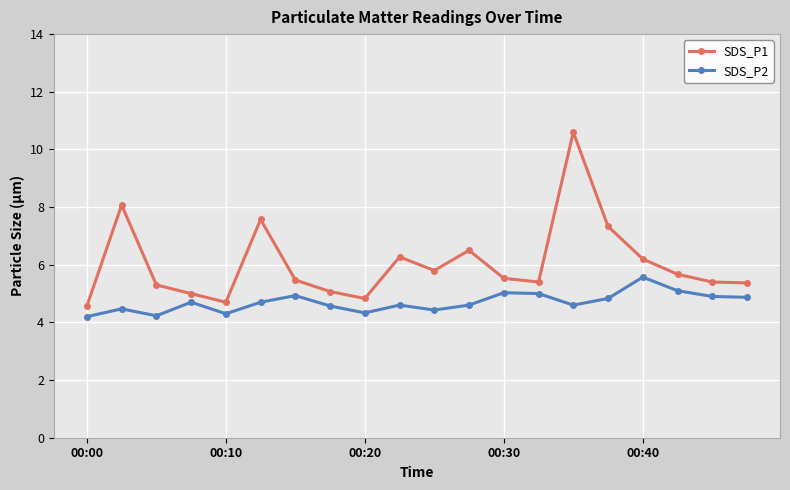

What is the sum of all SDS_P1 values?

120.7